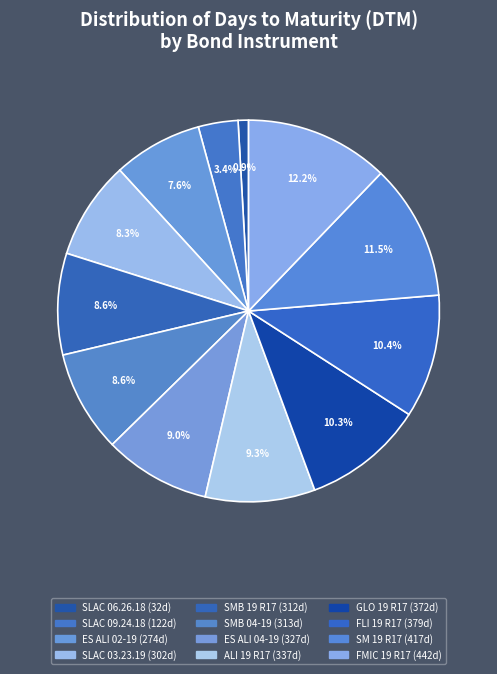

True or false: SMB 04-19 accounts for 1% of the total.

False